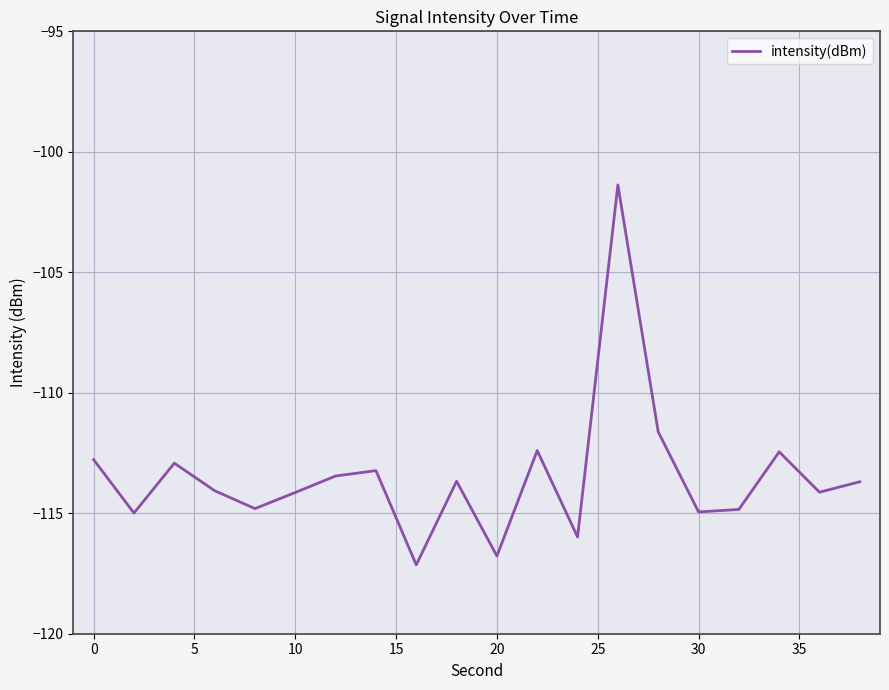

What is the minimum value shown in the chart?

-117.1